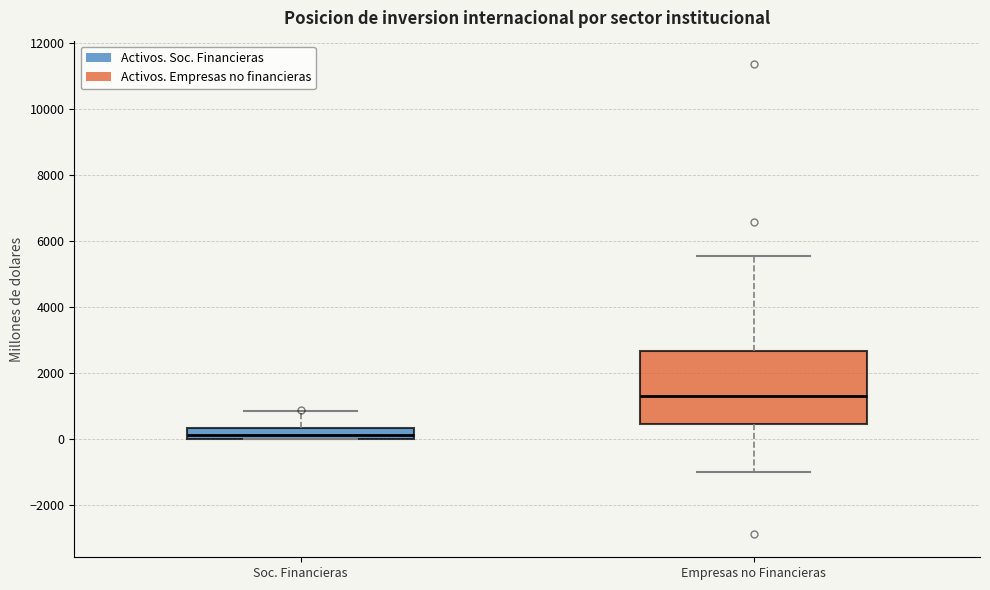

Which box is the tallest, from its lower edge to its upper edge?

Empresas no Financieras